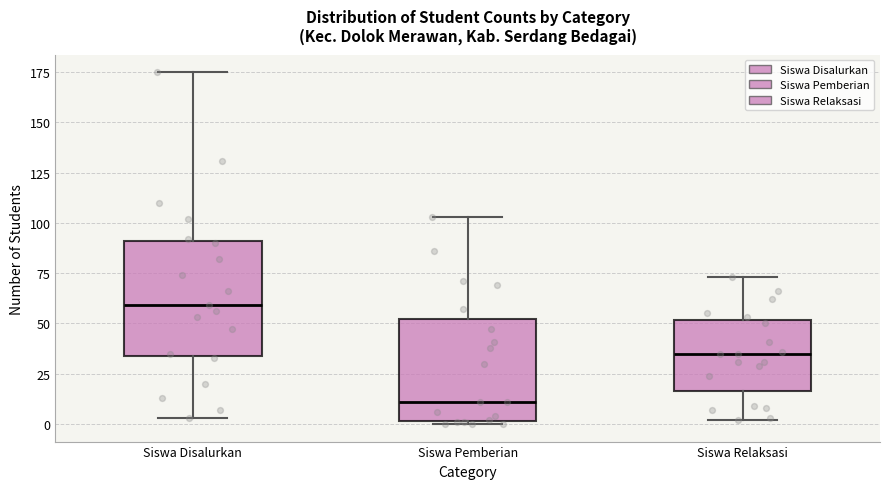

Which box is the tallest, from its lower edge to its upper edge?

Siswa Disalurkan